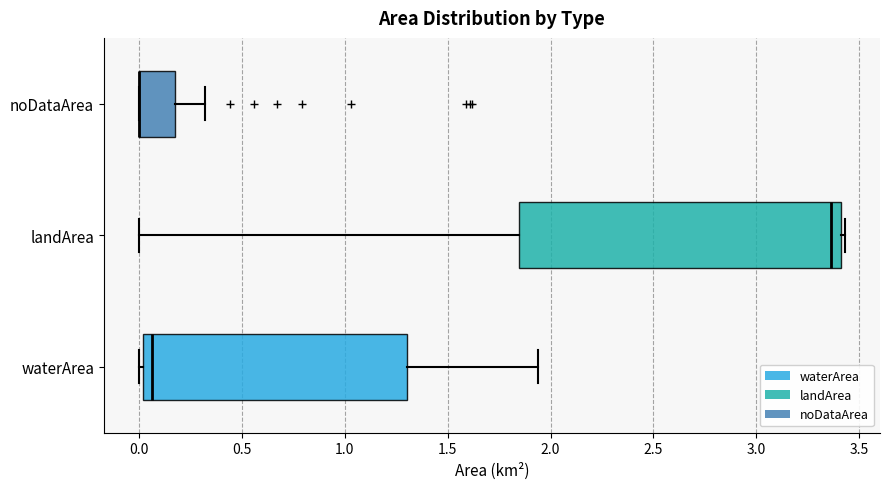

Reading bottom to top, read every box against the x-axis: the position of its median line, the range the box covers, and the ends of its whiskers. The values are not printed on the chart, so give them approximately, as read against the axis.

waterArea: median 0.05, box 0.00 to 1.30, whiskers 0.00 (just left of the box's left edge) to 1.95
landArea: median 3.35, box 1.85 to 3.40, whiskers 0.00 to 3.45
noDataArea: median 0.00 (drawn on the box's left edge), box 0.00 to 0.15, whiskers 0.00 to 0.30